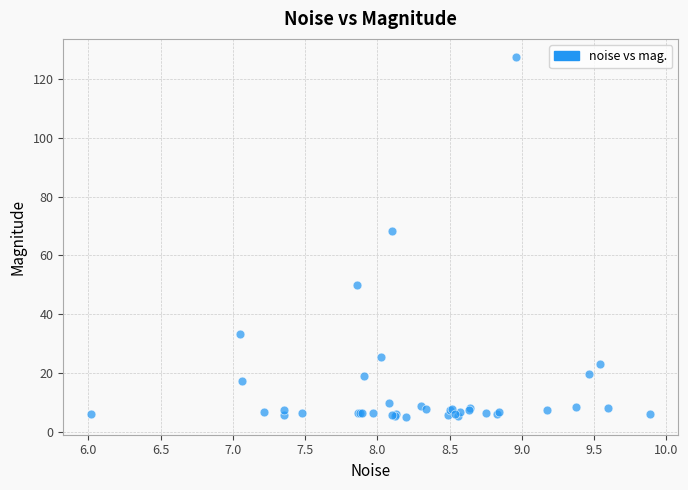

What Y value in the scatter plot is closest to 66?

68.4